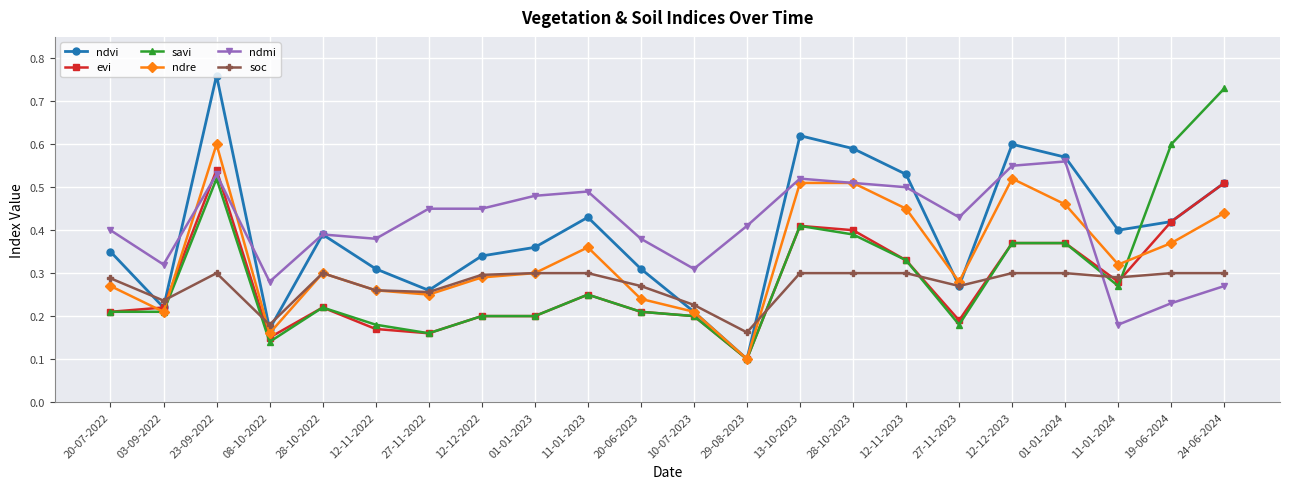

What position from the right is 19-06-2024?

2